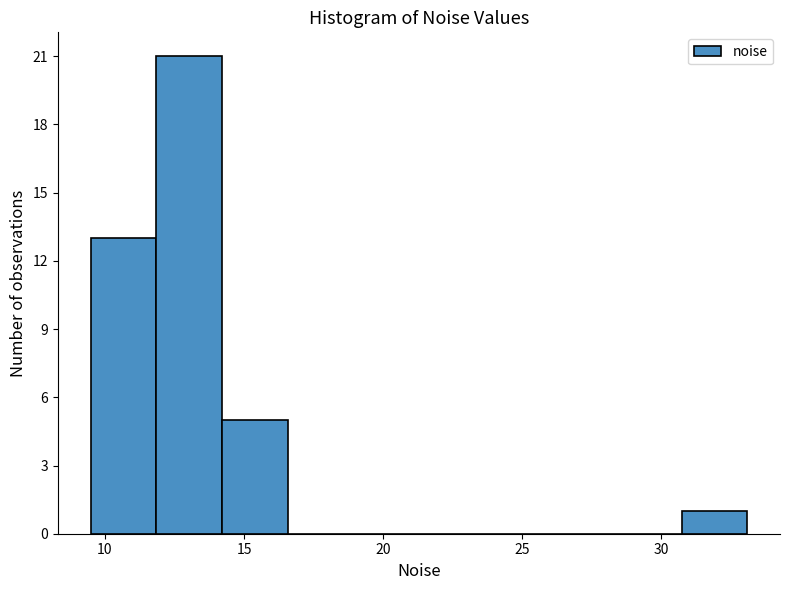

What is the height of the bar covering 14.0 to 16.5 on the x-axis? Neither the bar edges nor the heights are printed on the chart, so give them approximately, as read against the axes.

5